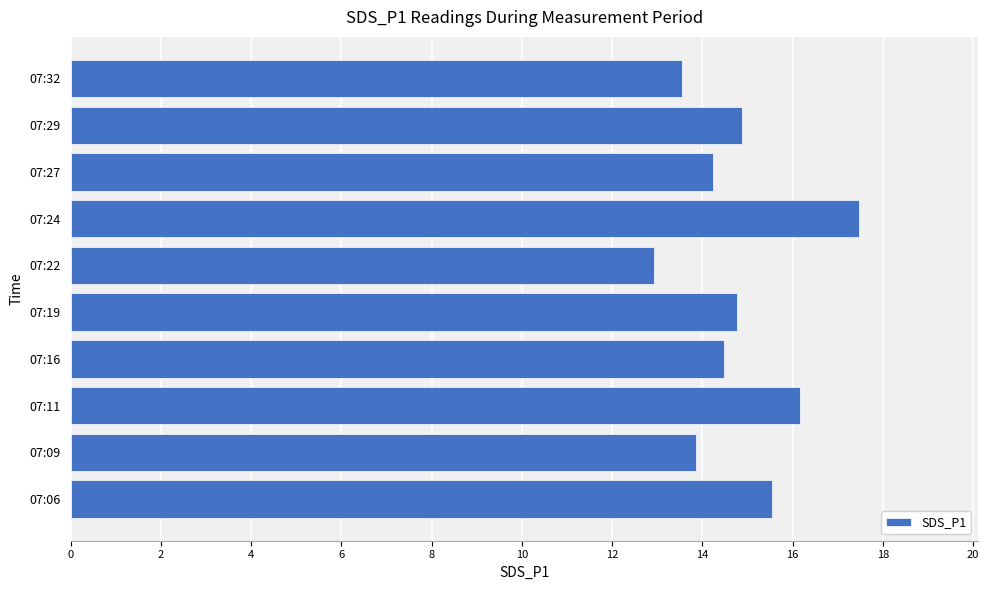

How many data points are less than 14?

3